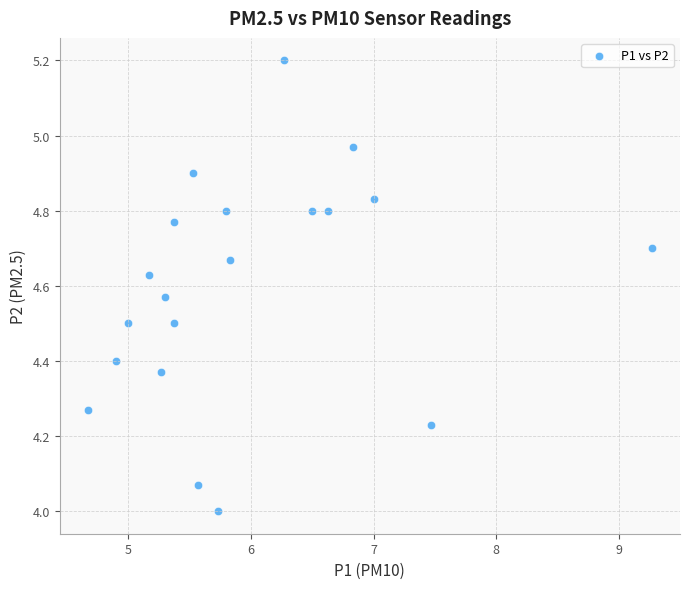

What is the range of Y values (max minus min)?

1.2